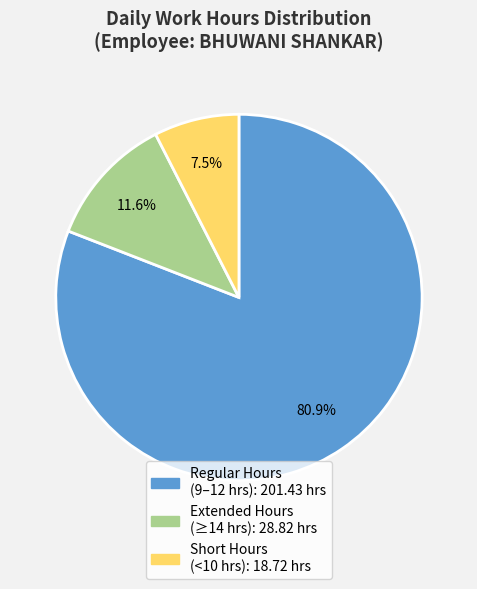

Is there any slice that represents more than half of the pie?

Yes